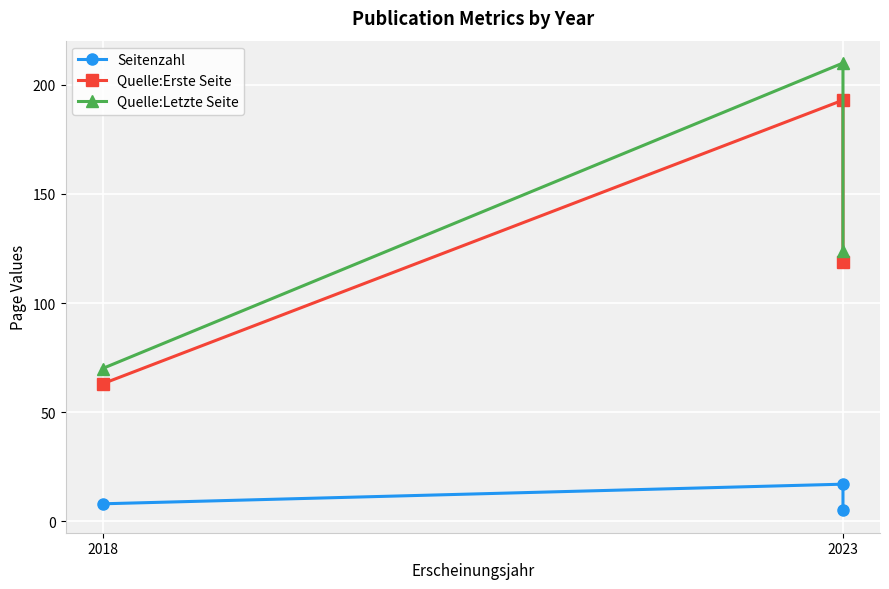

Reading left to right, transcribe all the data shown in this chart.

Seitenzahl: 8	17	5
Quelle:Erste Seite: 63	193	119
Quelle:Letzte Seite: 70	210	124